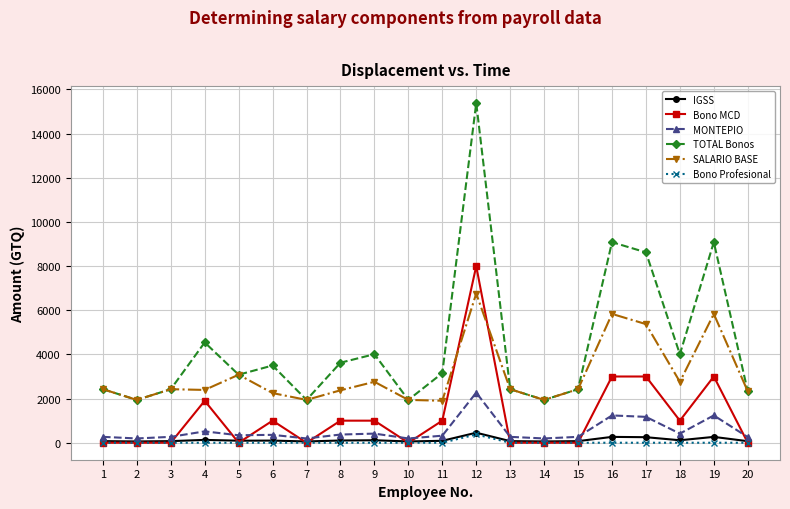

What is the difference between the SALARIO BASE values at 15 and 20?

97.0